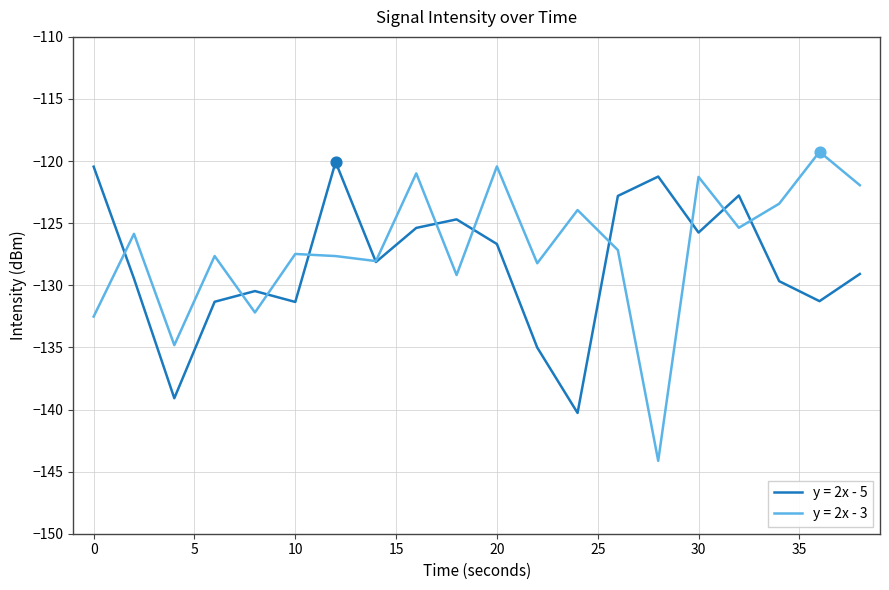

What is the smallest value displayed?

-144.1